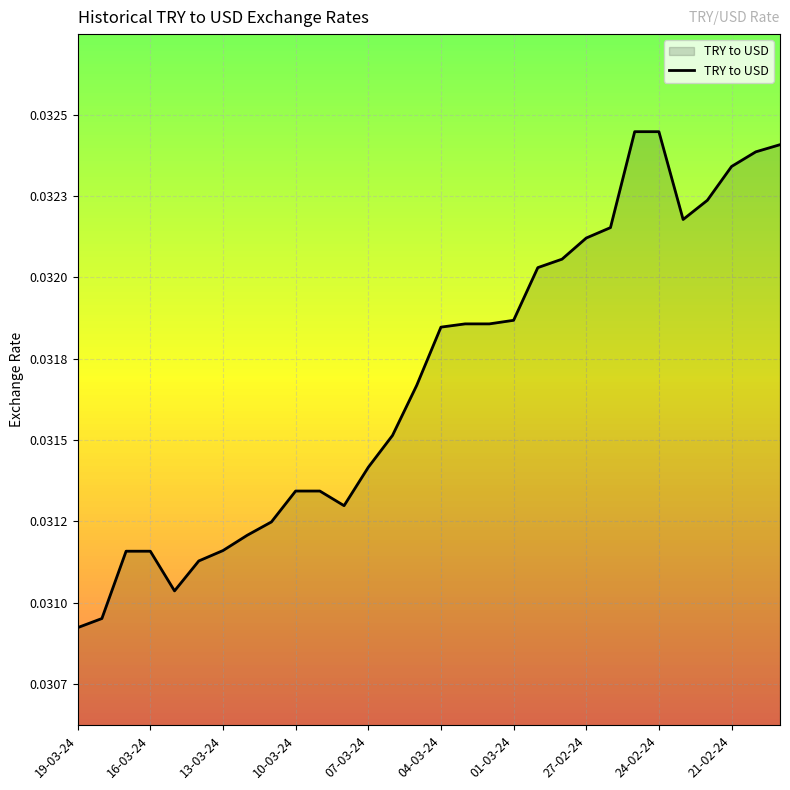

Which category has the lowest value across all series?

19-03-24